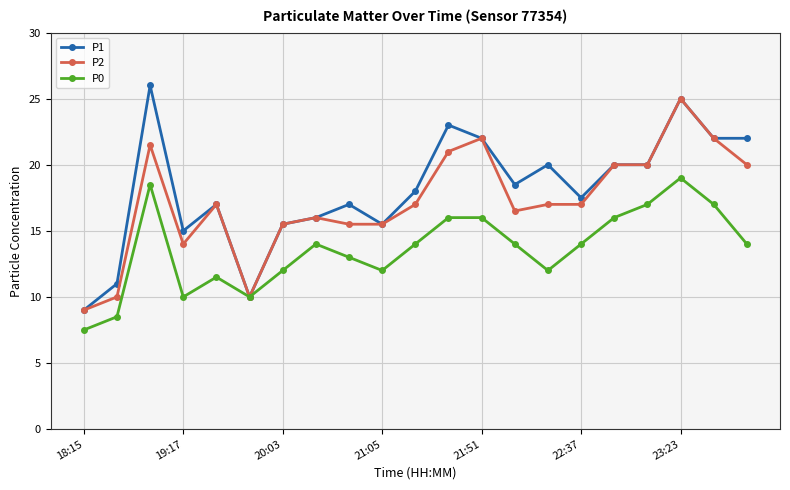

List the series in order of their overall mean, lowest first.

P0, P2, P1